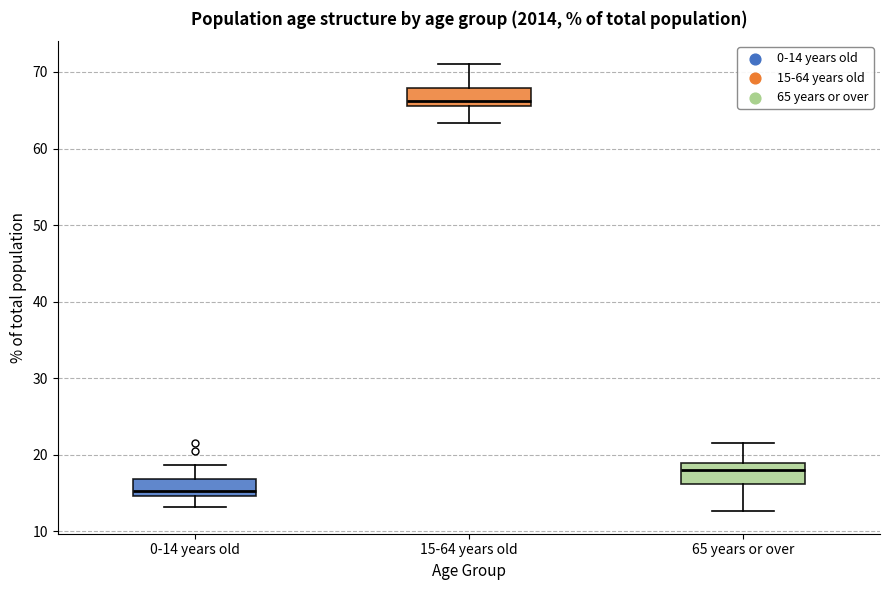

Which box's median line is the highest?

15-64 years old